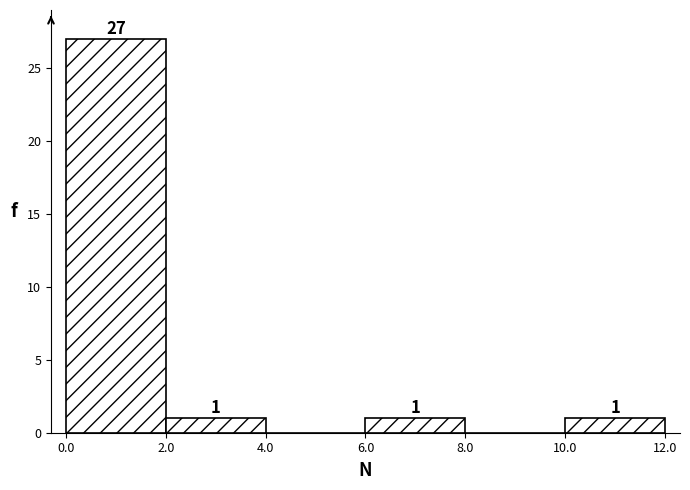

Which range on the x-axis has the tallest bar?

0.0 to 2.0